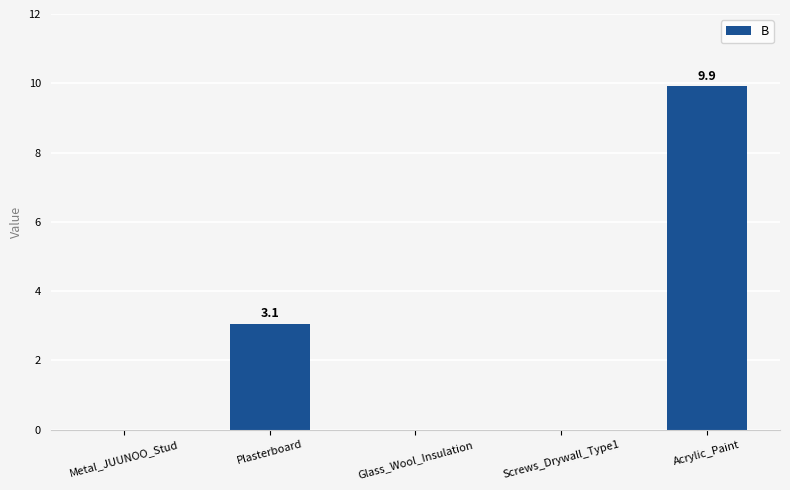

Where is the data nearest to the value 4?

Plasterboard